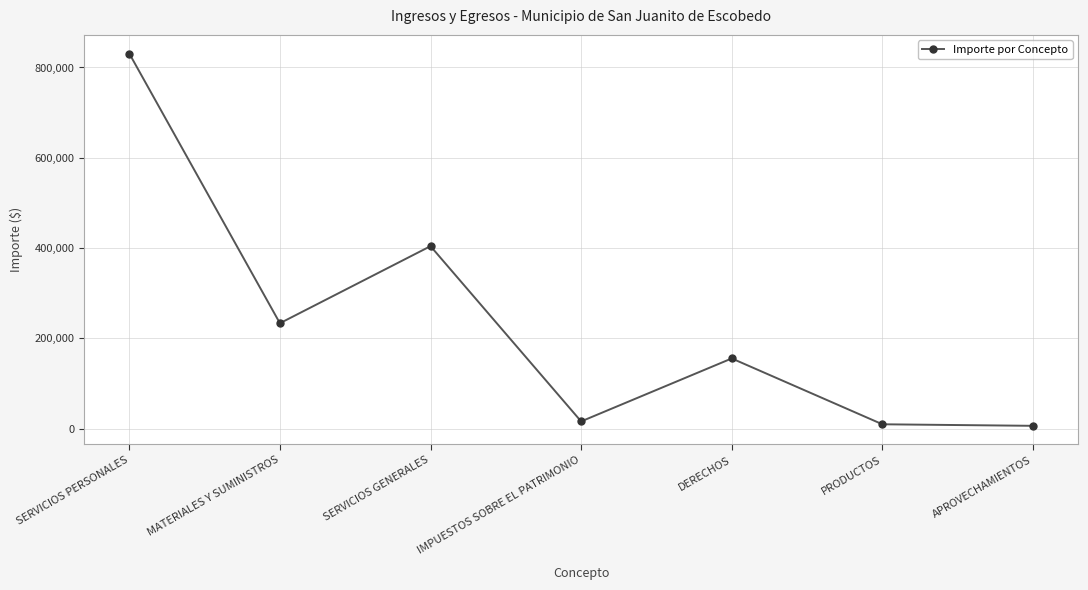

What is the label of the 3rd point from the left?

SERVICIOS GENERALES